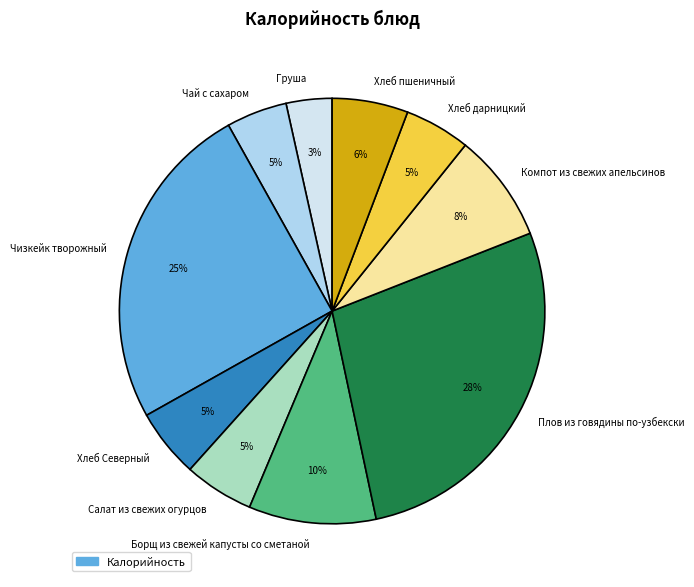

Is the sum of Хлеб дарницкий and Хлеб Северный greater than half?

No